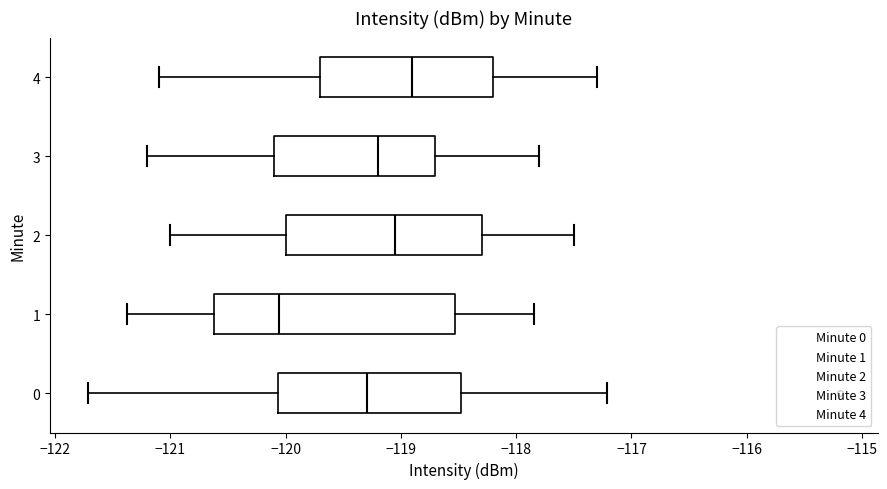

Comparing the boxes themselves (not the whiskers), which one is the widest?

1